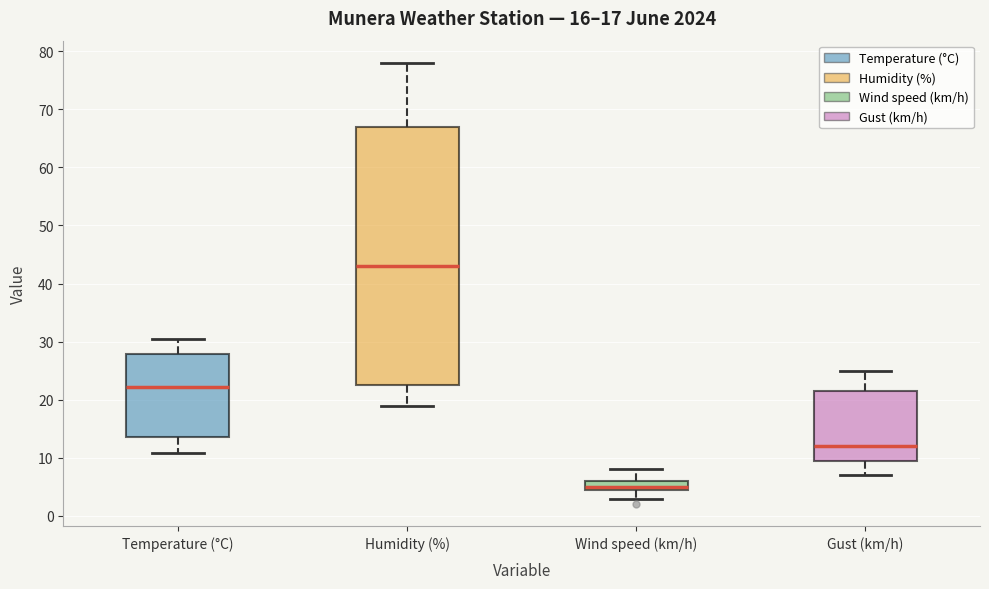

Which box is the tallest, from its lower edge to its upper edge?

Humidity (%)